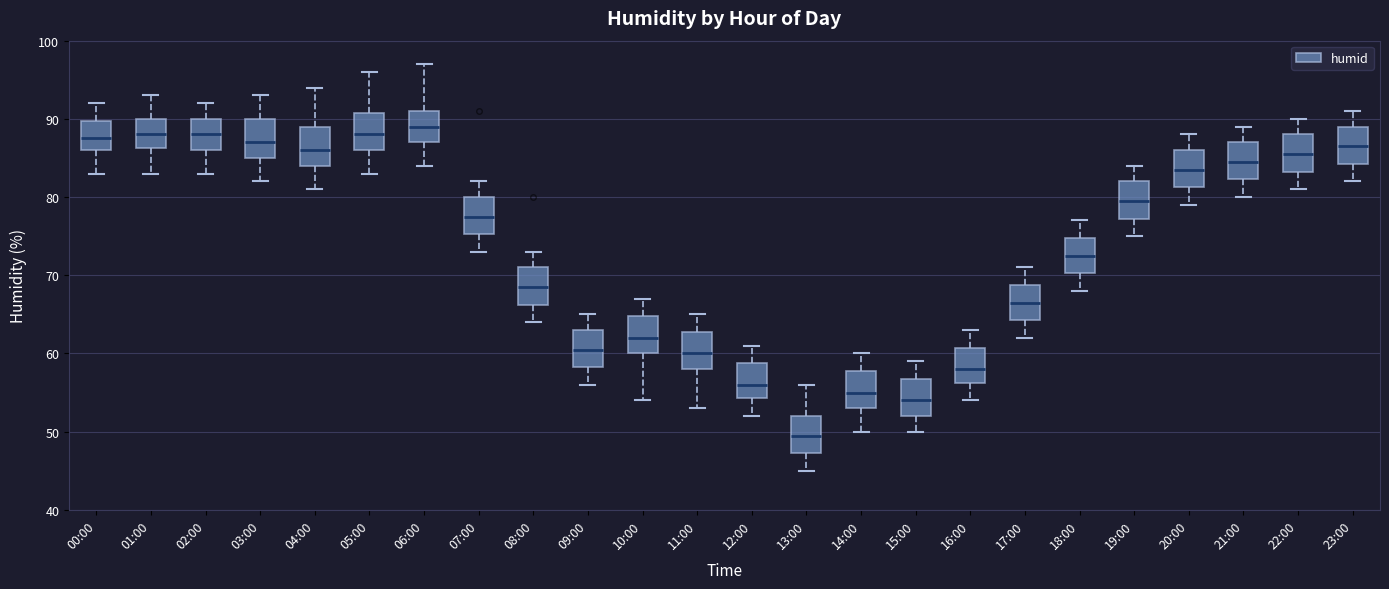

Reading left to right, read every box against the y-axis: the position of its median line, the range the box covers, and the ends of its whiskers. The values are not printed on the chart, so give them approximately, as read against the axis.

00:00: median 88, box 86 to 90, whiskers 83 to 92
01:00: median 88, box 86 to 90, whiskers 83 to 93
02:00: median 88, box 86 to 90, whiskers 83 to 92
03:00: median 87, box 85 to 90, whiskers 82 to 93
04:00: median 86, box 84 to 89, whiskers 81 to 94
05:00: median 88, box 86 to 91, whiskers 83 to 96
06:00: median 89, box 87 to 91, whiskers 84 to 97
07:00: median 78, box 75 to 80, whiskers 73 to 82
08:00: median 69, box 66 to 71, whiskers 64 to 73
09:00: median 61, box 58 to 63, whiskers 56 to 65
10:00: median 62, box 60 to 65, whiskers 54 to 67
11:00: median 60, box 58 to 63, whiskers 53 to 65
12:00: median 56, box 54 to 59, whiskers 52 to 61
13:00: median 50, box 47 to 52, whiskers 45 to 56
14:00: median 55, box 53 to 58, whiskers 50 to 60
15:00: median 54, box 52 to 57, whiskers 50 to 59
16:00: median 58, box 56 to 61, whiskers 54 to 63
17:00: median 67, box 64 to 69, whiskers 62 to 71
18:00: median 73, box 70 to 75, whiskers 68 to 77
19:00: median 80, box 77 to 82, whiskers 75 to 84
20:00: median 84, box 81 to 86, whiskers 79 to 88
21:00: median 85, box 82 to 87, whiskers 80 to 89
22:00: median 86, box 83 to 88, whiskers 81 to 90
23:00: median 87, box 84 to 89, whiskers 82 to 91